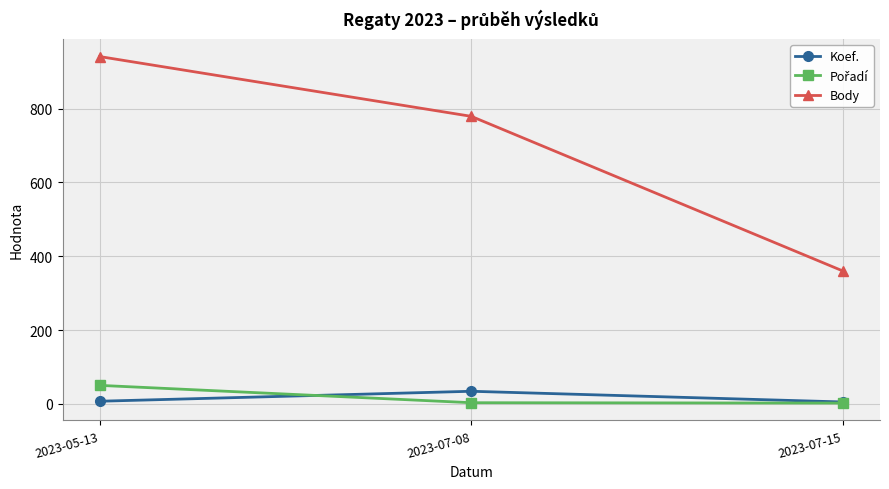

Which series has the largest total across all categories?

Body